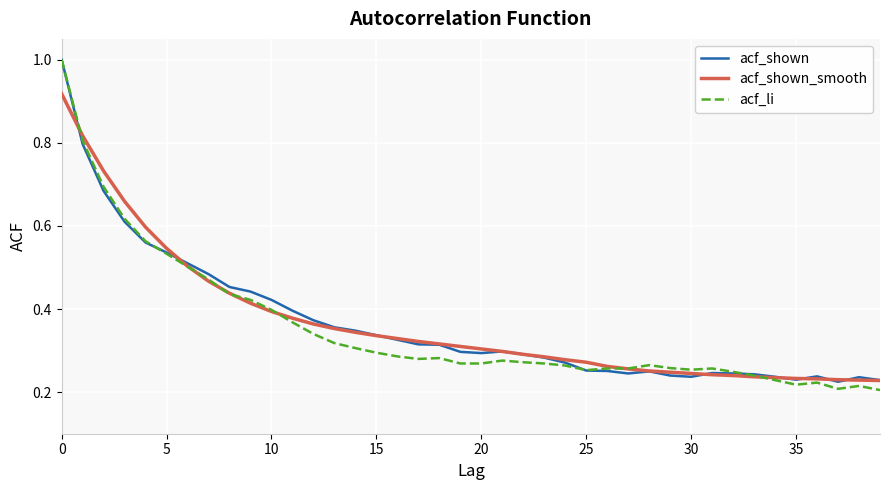

What is the label of the 17th point from the left?

16